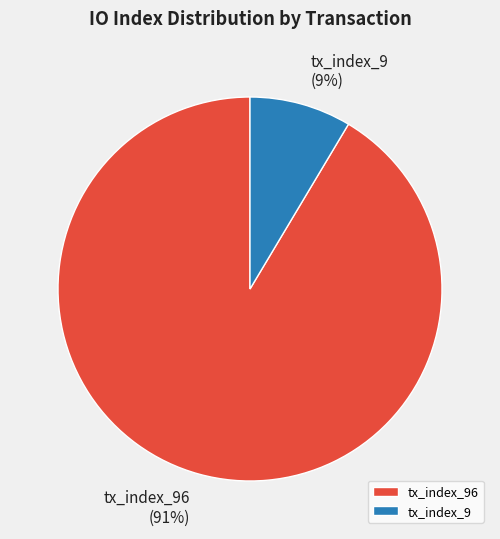

How many segments does this pie chart have?

2